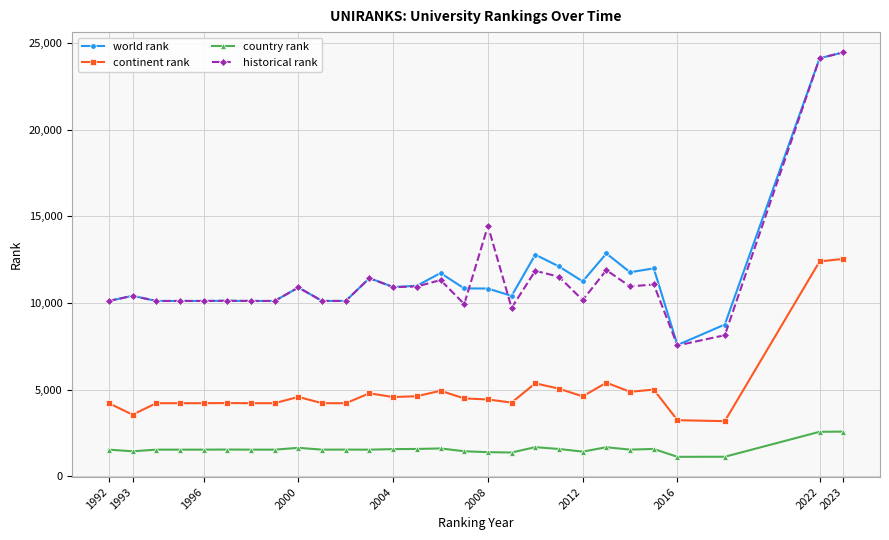

Which series has the largest range (max minus min)?

historical rank